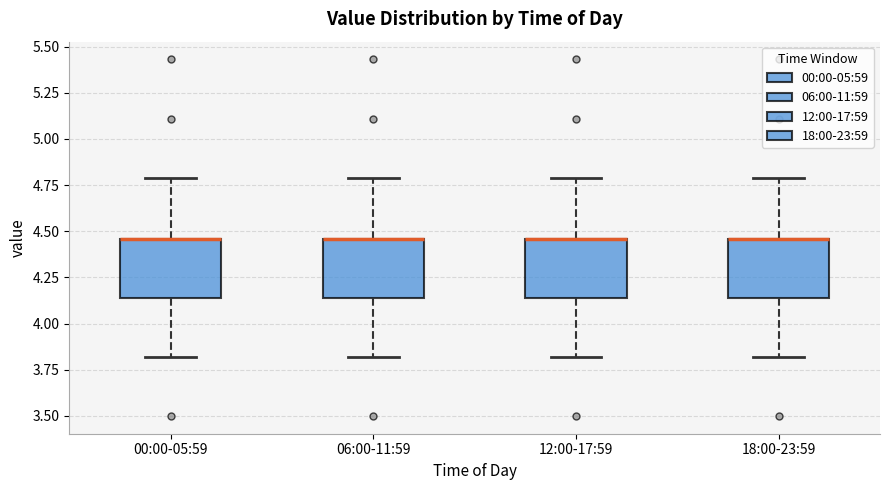

Reading left to right, read every box against the y-axis: the position of its median line, the range the box covers, and the ends of its whiskers. The values are not printed on the chart, so give them approximately, as read against the axis.

00:00-05:59: median 4.45 (drawn on the box's upper edge), box 4.15 to 4.45, whiskers 3.80 to 4.80
06:00-11:59: median 4.45 (drawn on the box's upper edge), box 4.15 to 4.45, whiskers 3.80 to 4.80
12:00-17:59: median 4.45 (drawn on the box's upper edge), box 4.15 to 4.45, whiskers 3.80 to 4.80
18:00-23:59: median 4.45 (drawn on the box's upper edge), box 4.15 to 4.45, whiskers 3.80 to 4.80